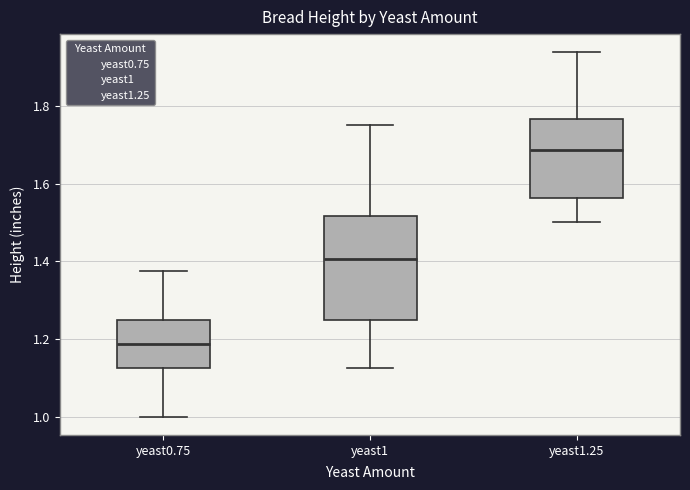

Reading left to right, transcribe this box plot: for each box, give where its median line is, the range the box spans, and where its two whiskers end, as read against the y-axis. The values are not printed on the chart, so give them approximately, as read against the axis.

yeast0.75: median 1.18, box 1.12 to 1.26, whiskers 1.00 to 1.38
yeast1: median 1.40, box 1.26 to 1.52, whiskers 1.12 to 1.76
yeast1.25: median 1.68, box 1.56 to 1.76, whiskers 1.50 to 1.94